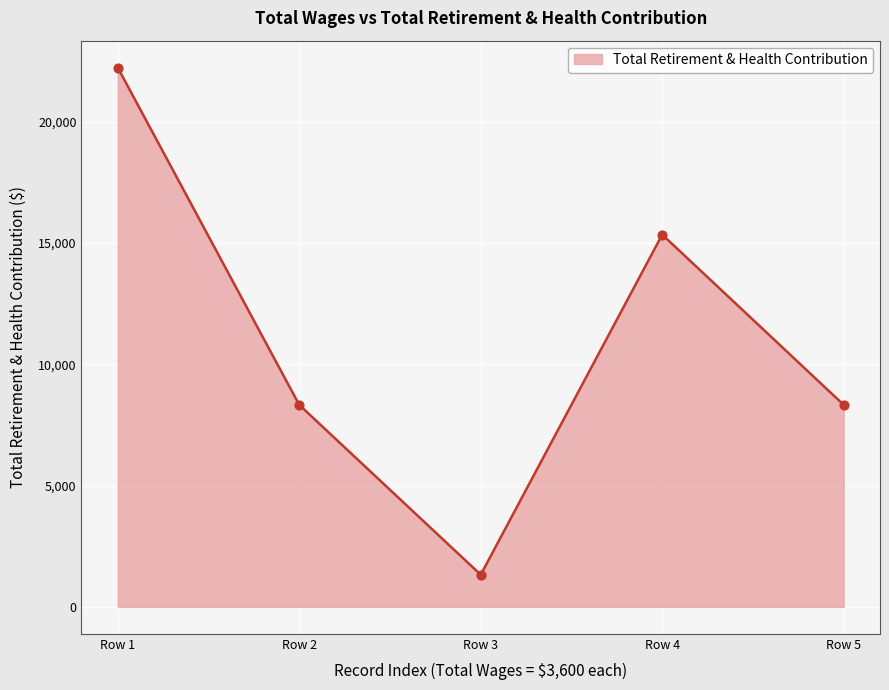

What is the ratio of the value at Row 1 to the value at Row 4?

1.4